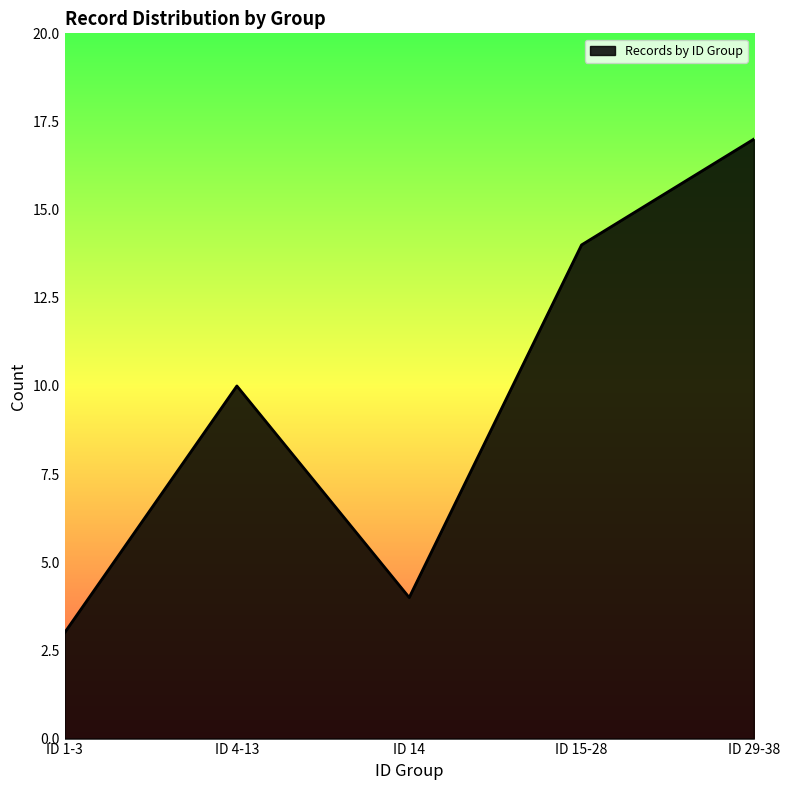

Read the value at ID 29-38, to the nearest 10.

20